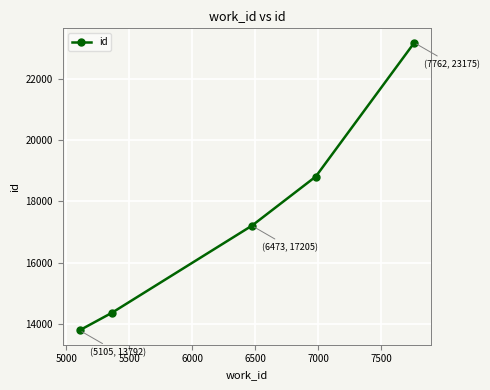

What is the average value?

17468